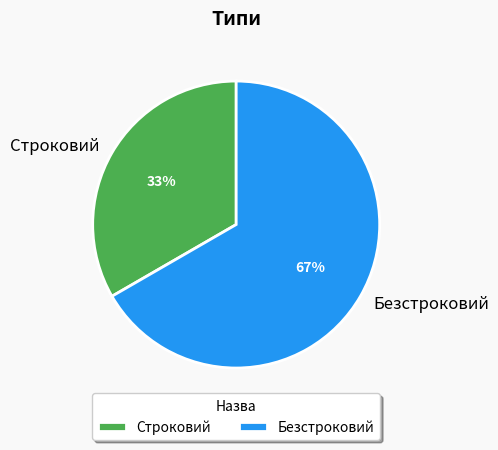

To the nearest percent, what portion does Строковий represent?

33%